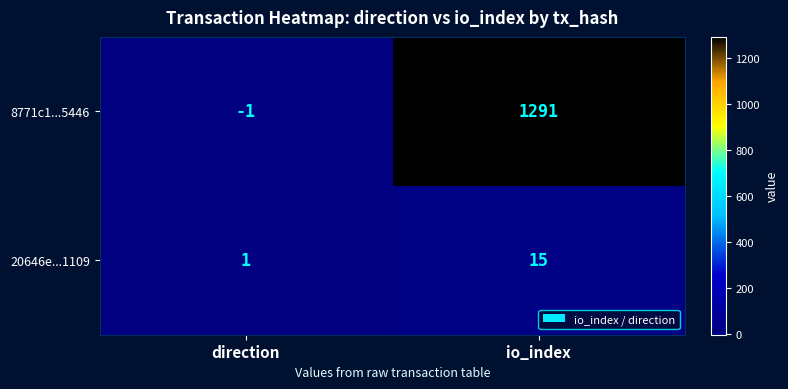

List the series in order of their peak value, highest first.

8771c1...5446, 20646e...1109